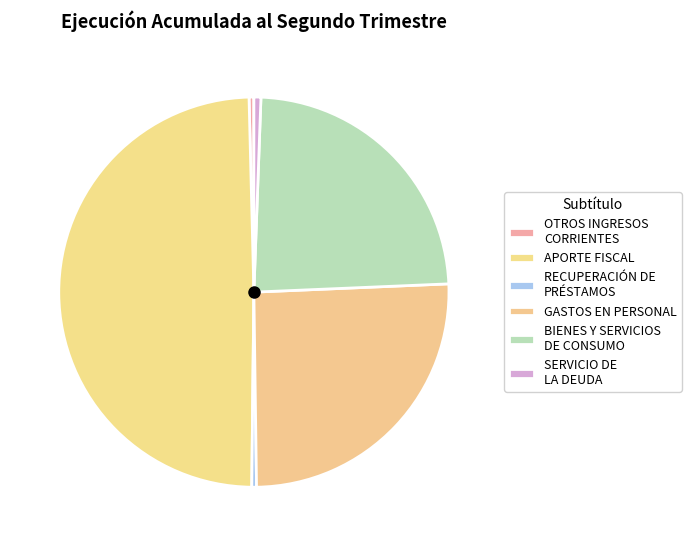

To the nearest percent, what is the average slice percentage?

17%